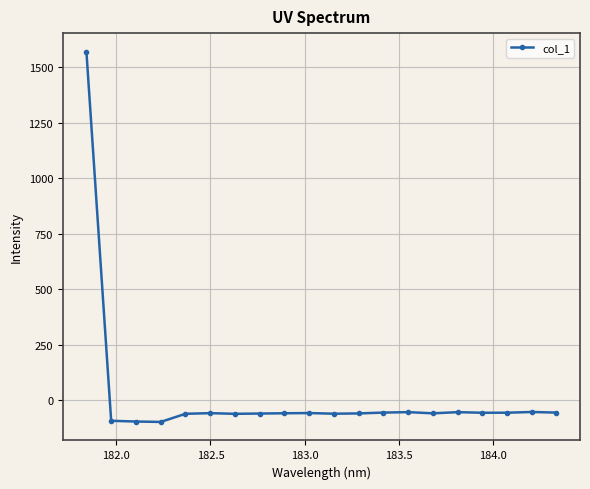

What is the difference between the maximum and second lowest values?

1667.3